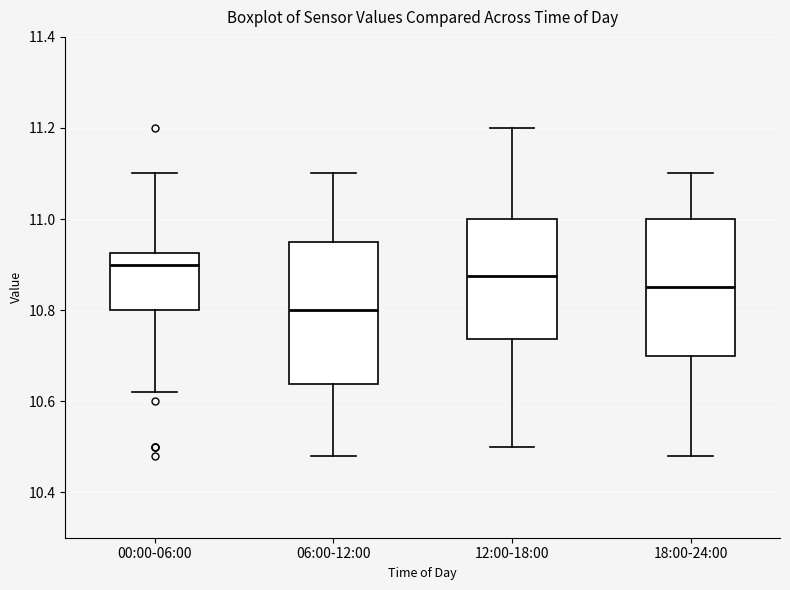

Which box's median line is the lowest?

06:00-12:00